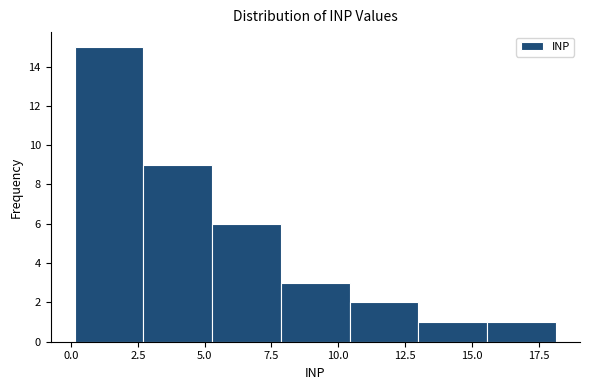

Over which range of the x-axis is the bar tallest?

0.0 to 2.5